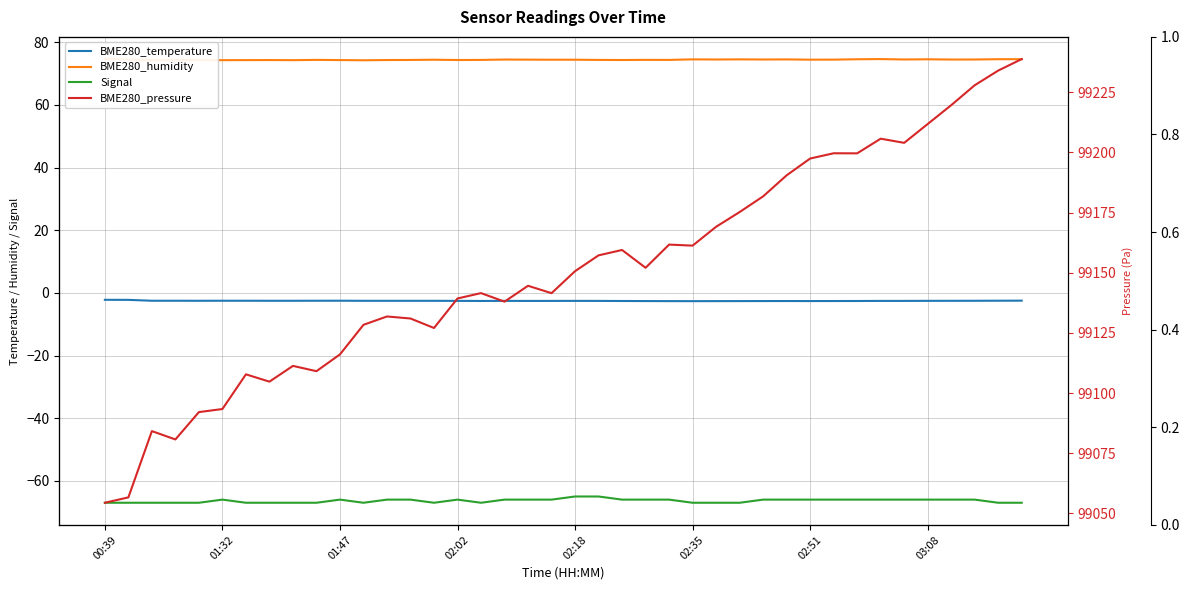

What is the value of the BME280_humidity point at the 13th from the left?

74.3